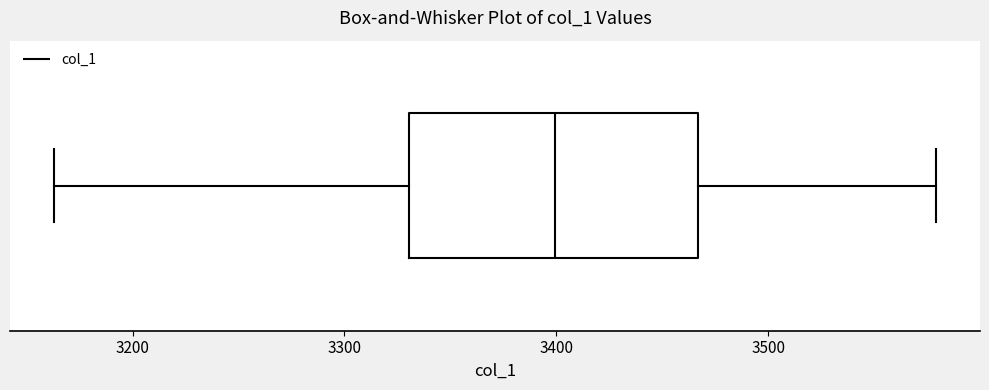

Transcribe this box plot: give where the median line is, the range the box spans, and where the two whiskers end, as read against the x-axis. The values are not printed on the chart, so give them approximately, as read against the axis.

median 3400, box 3330 to 3470, whiskers 3160 to 3580